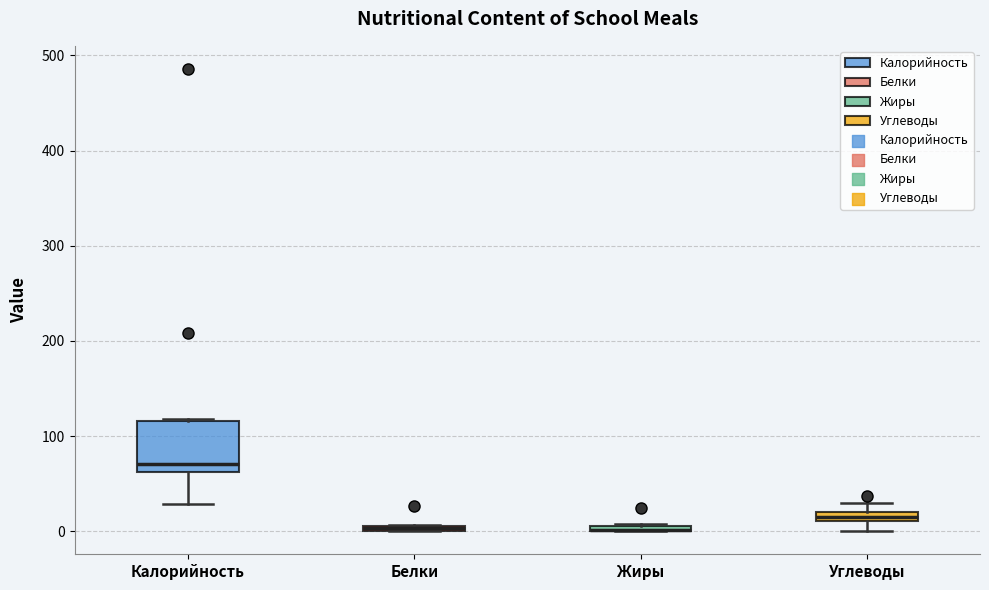

Comparing the boxes themselves (not the whiskers), which one is the tallest?

Калорийность